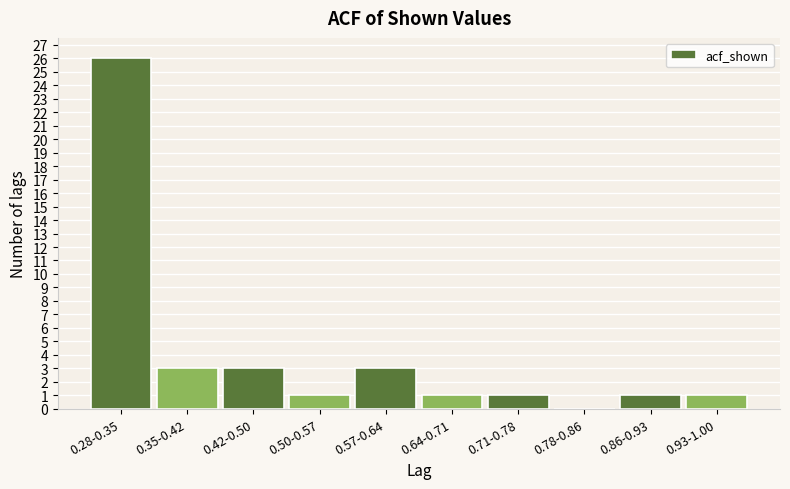

Reading right to left, list all the values displayed in this chart.

0.93-1.00=1	0.86-0.93=1	0.78-0.86=0	0.71-0.78=1	0.64-0.71=1	0.57-0.64=3	0.50-0.57=1	0.42-0.50=3	0.35-0.42=3	0.28-0.35=26